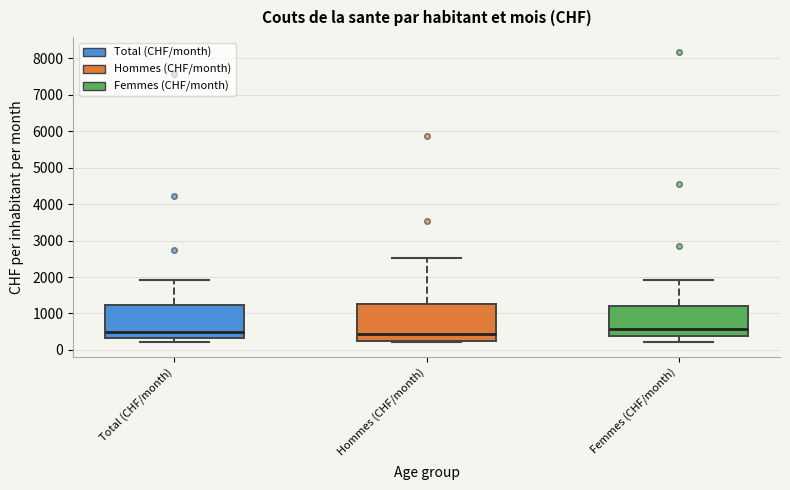

Reading left to right, read every box against the y-axis: the position of its median line, the range the box covers, and the ends of its whiskers. The values are not printed on the chart, so give them approximately, as read against the axis.

Total (CHF/month): median 500, box 300 to 1200, whiskers 200 to 1900
Hommes (CHF/month): median 400, box 300 to 1300, whiskers 200 to 2500
Femmes (CHF/month): median 600, box 400 to 1200, whiskers 200 to 1900